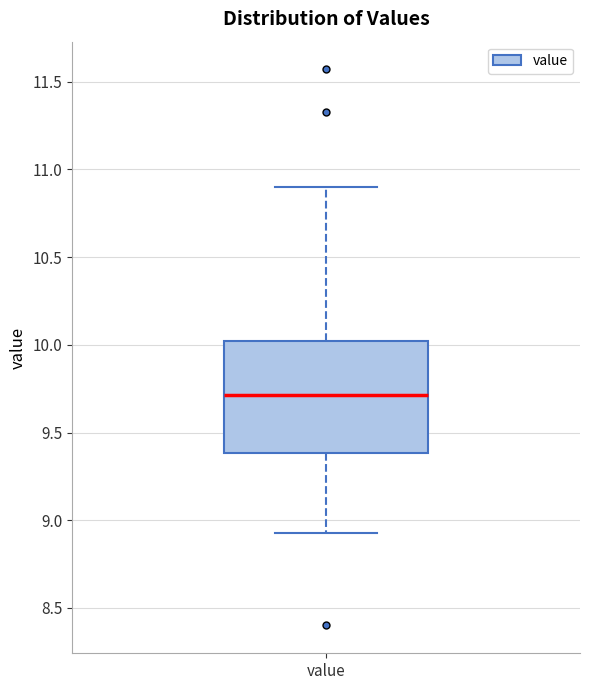

Transcribe this box plot: give where the median line is, the range the box spans, and where the two whiskers end, as read against the y-axis. The values are not printed on the chart, so give them approximately, as read against the axis.

median 9.70, box 9.40 to 10.00, whiskers 8.95 to 10.90